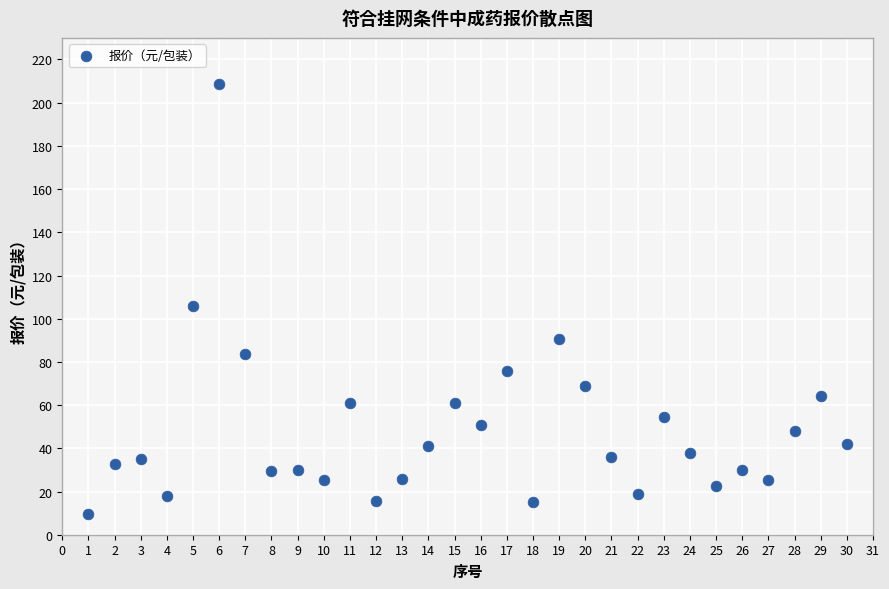

What is the range of X values (max minus min)?

29.0